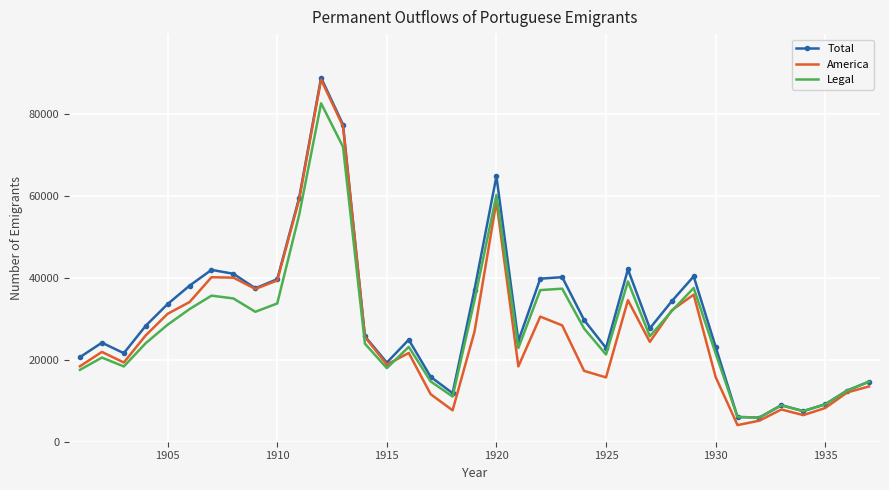

What is the greatest value displayed?

88834